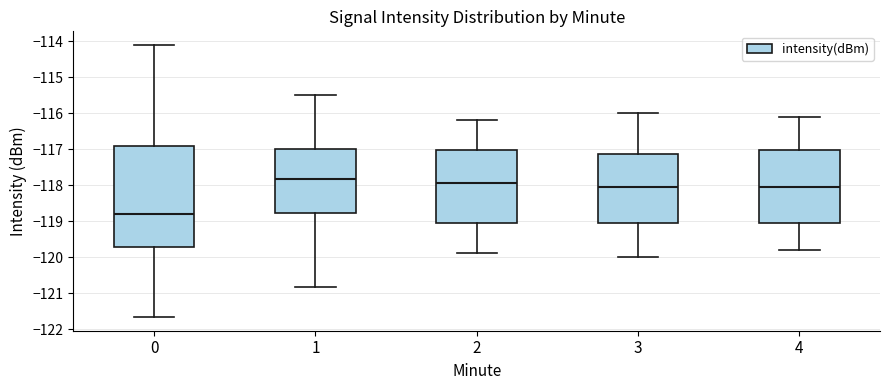

Which box is the tallest, from its lower edge to its upper edge?

0